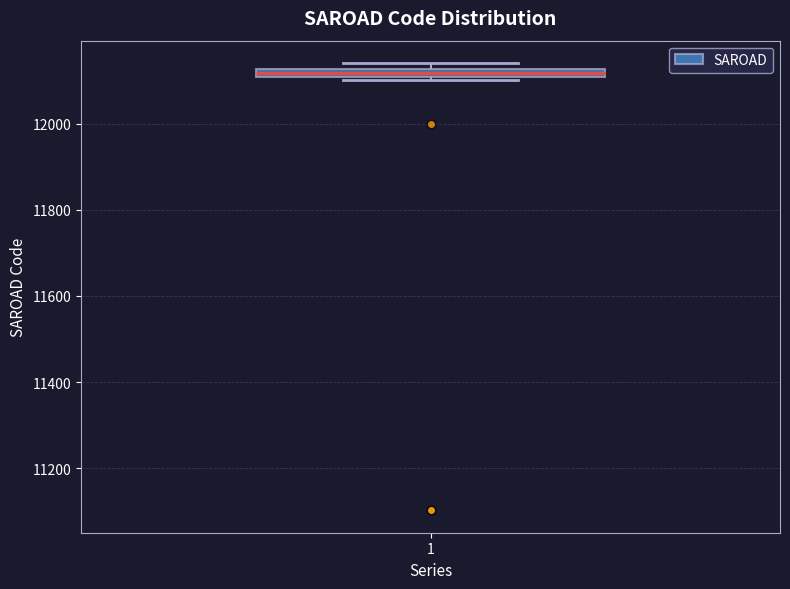

Where is the lower edge of the box at x = 1 on the y-axis? The values are not printed on the chart, so give them approximately, as read against the axis.

12100